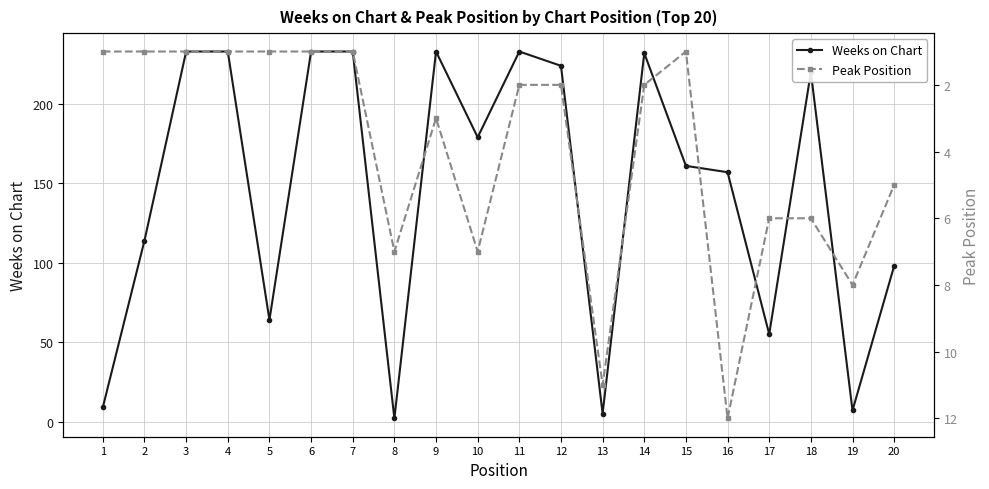

What is the total value across all series at 13?

16